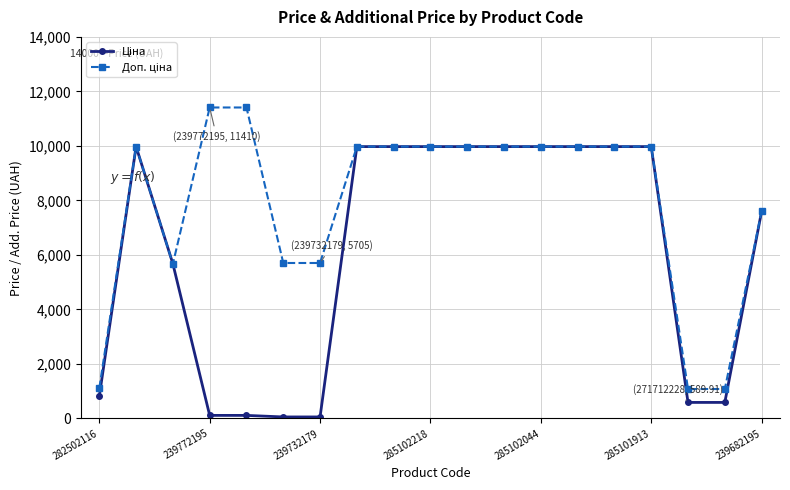

Count the number of categories in the chart.

19